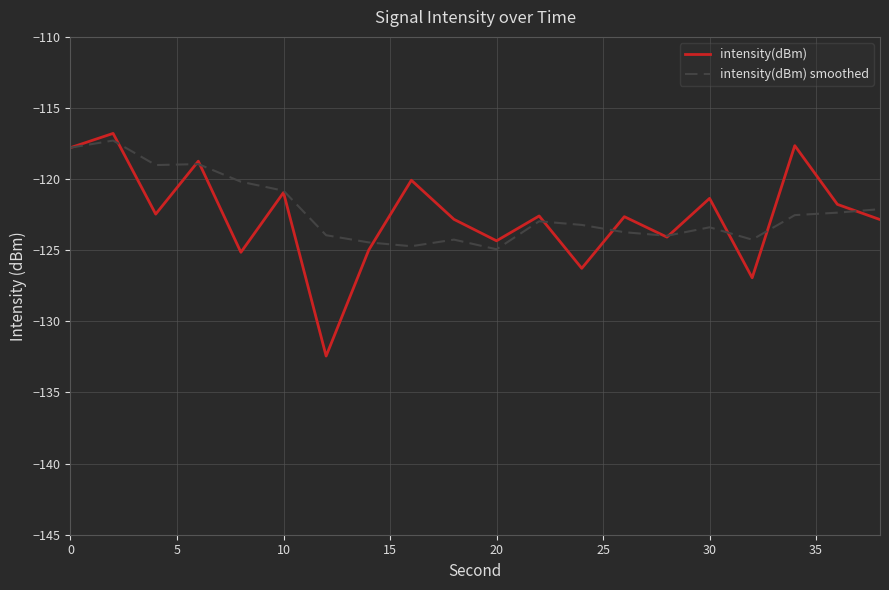

Which series has the widest spread of values?

intensity(dBm)